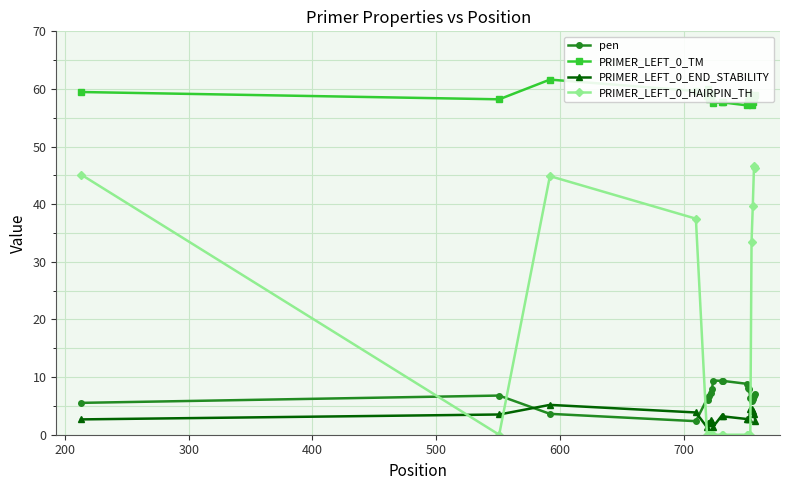

What is the minimum value for PRIMER_LEFT_0_END_STABILITY?

1.3